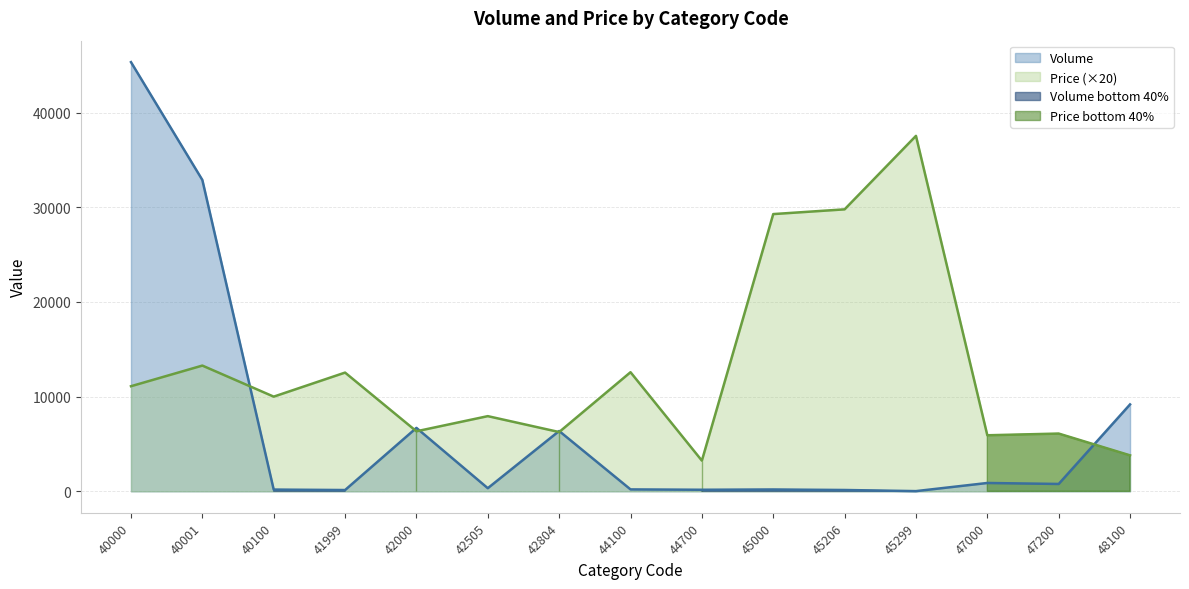

Rank the series at 44700 from highest to lowest value.

Price, Volume